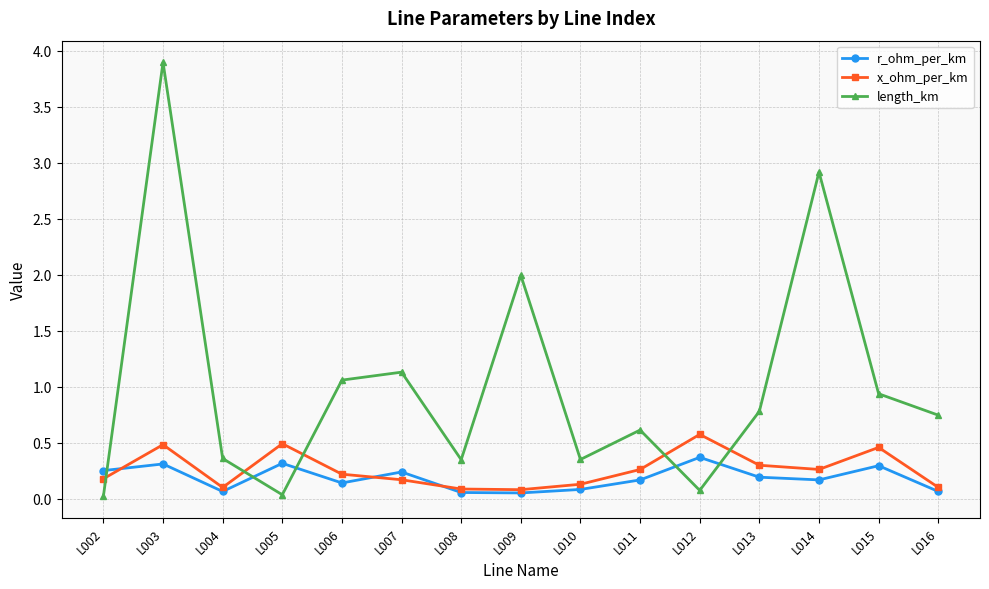

What is the difference between the second highest and second lowest values in the length_km series?

2.9